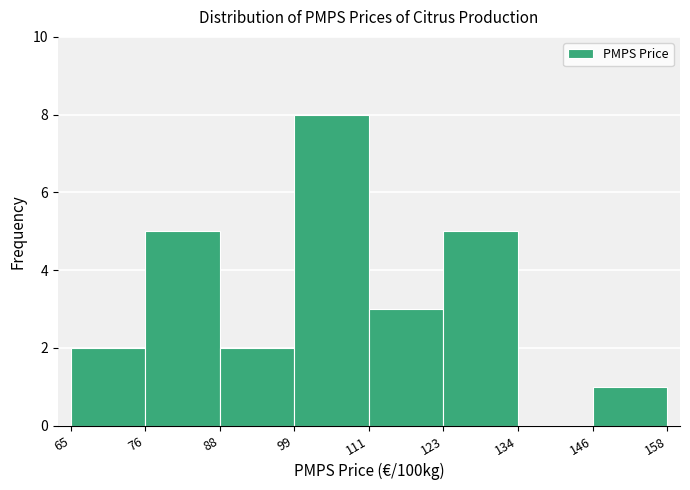

What is the height of the bar covering 88 to 99 on the x-axis? The values are not printed on the chart, so give them approximately, as read against the axis.

2